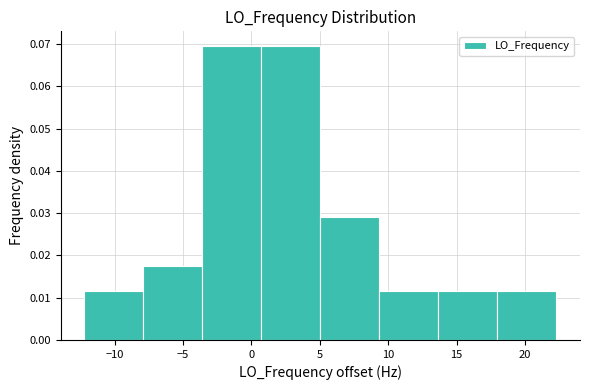

Reading left to right, transcribe this chart: for each bar, give the range it covers on the x-axis and its height. Neither the bar edges nor the heights are printed on the chart, so give them approximately, as read against the axes.

-12.0 to -8.0: 0.012
-8.0 to -3.5: 0.017
-3.5 to 0.5: 0.070
0.5 to 5.0: 0.070
5.0 to 9.5: 0.029
9.5 to 13.5: 0.012
13.5 to 18.0: 0.012
18.0 to 22.5: 0.012